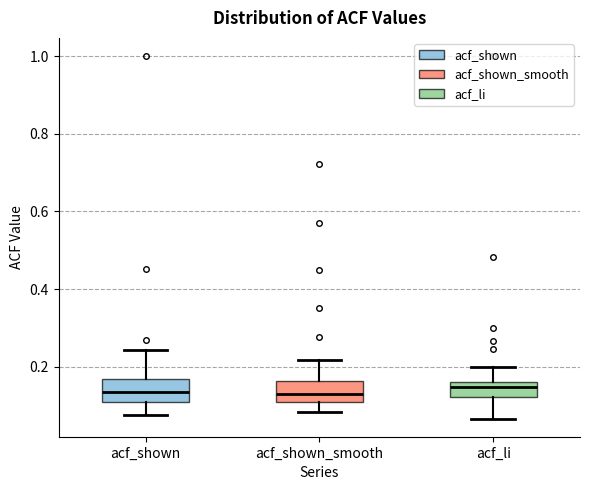

Where does the lower whisker of the box for acf_li end on the y-axis? The values are not printed on the chart, so give them approximately, as read against the axis.

0.06